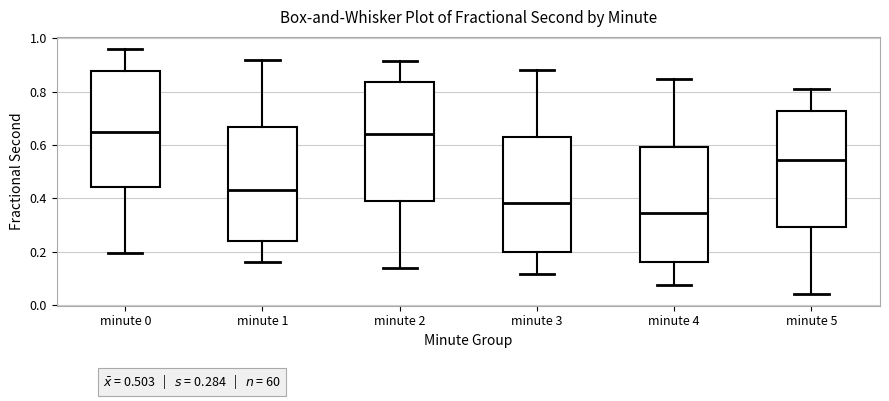

Reading left to right, transcribe this box plot: for each box, give where its median line is, the range the box spans, and where its two whiskers end, as read against the y-axis. The values are not printed on the chart, so give them approximately, as read against the axis.

minute 0: median 0.64, box 0.44 to 0.88, whiskers 0.20 to 0.96
minute 1: median 0.44, box 0.24 to 0.66, whiskers 0.16 to 0.92
minute 2: median 0.64, box 0.40 to 0.84, whiskers 0.14 to 0.92
minute 3: median 0.38, box 0.20 to 0.64, whiskers 0.12 to 0.88
minute 4: median 0.34, box 0.16 to 0.60, whiskers 0.08 to 0.84
minute 5: median 0.54, box 0.30 to 0.72, whiskers 0.04 to 0.82